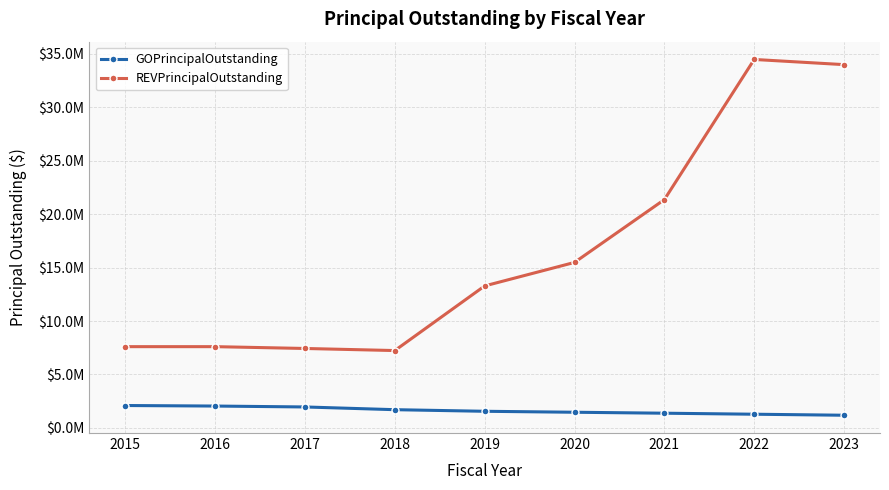

Does the chart have visible grid lines?

Yes